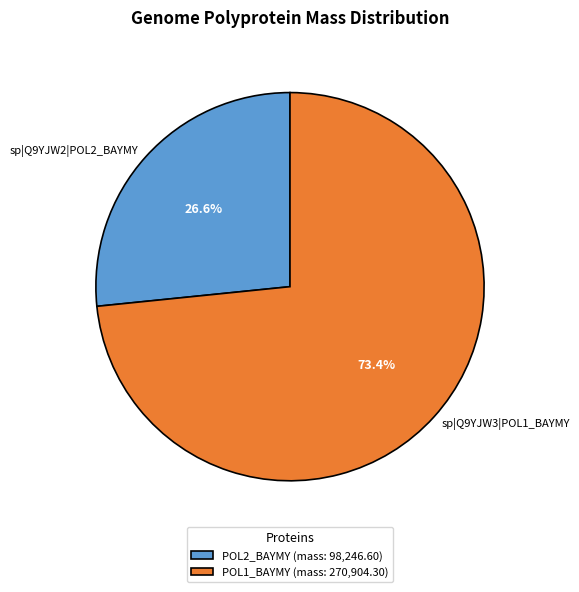

To the nearest percent, what is the combined percentage of sp|Q9YJW2|POL2_BAYMY and sp|Q9YJW3|POL1_BAYMY?

100%